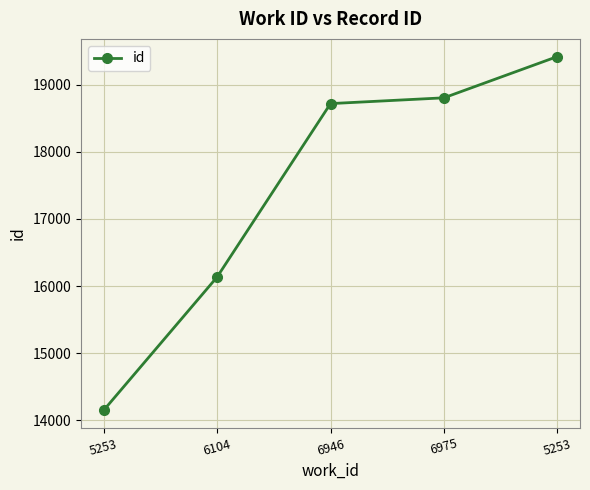

How many data points are less than 18716?

2